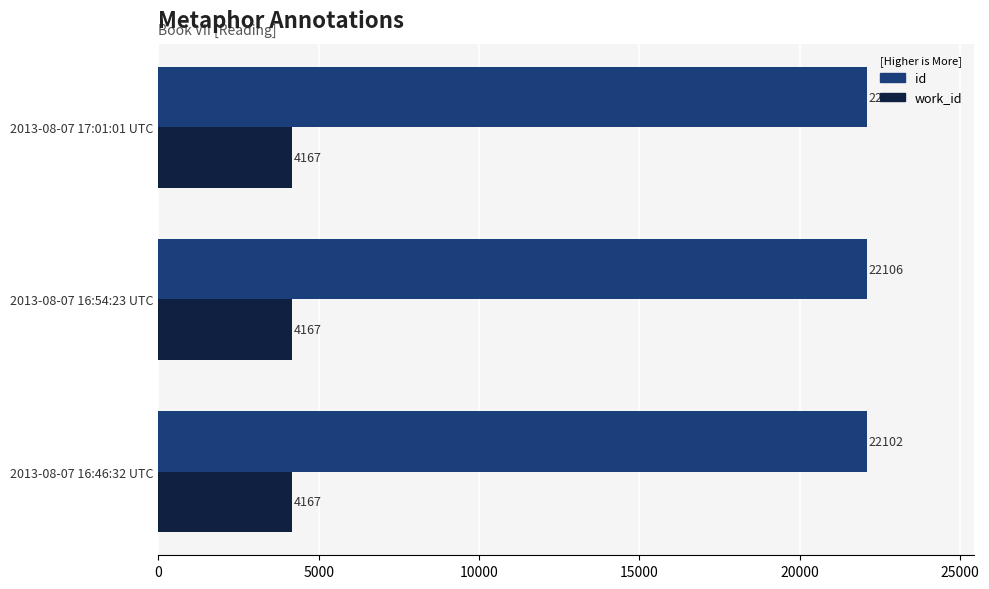

What is the difference between the maximum and minimum values in the id series?

8